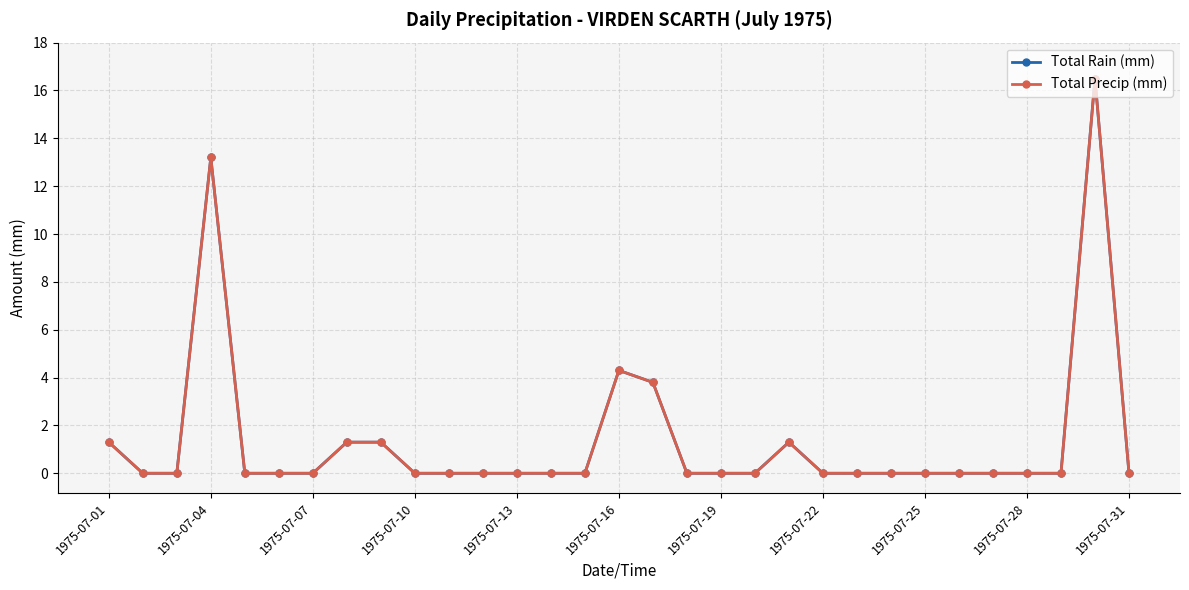

True or false: Total Rain (mm) and Total Precip (mm) intersect in this chart.

False